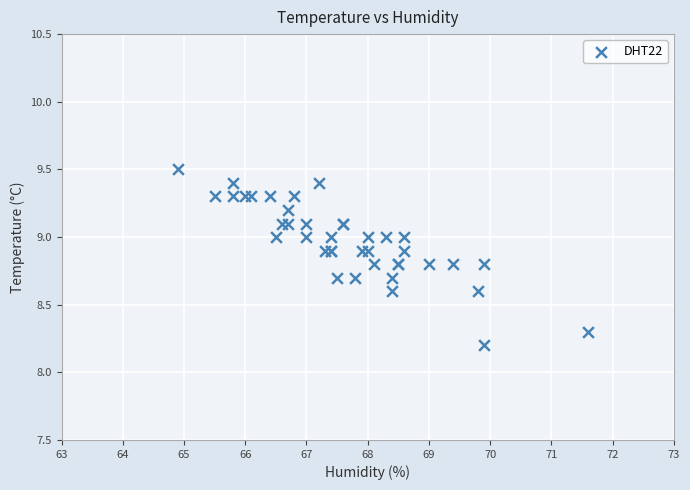

What Y value in the scatter plot is closest to 8?

8.2